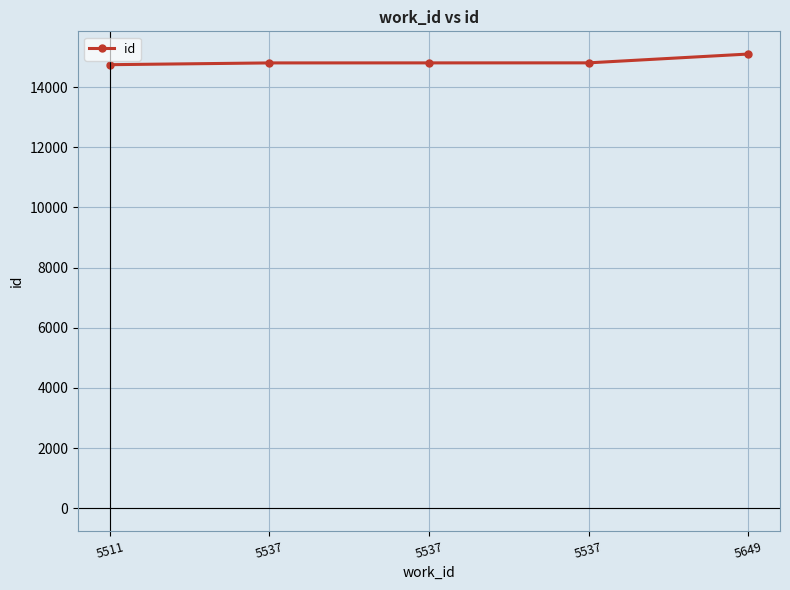

What is the approximate value at 5537, to the nearest 50?

14800